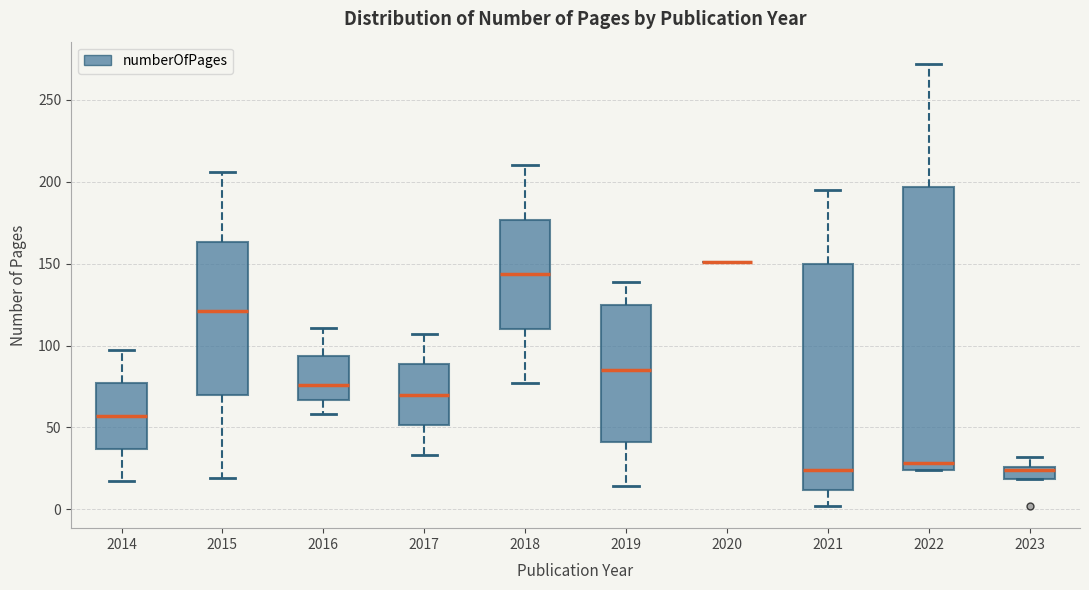

Which box is the tallest, from its lower edge to its upper edge?

2022